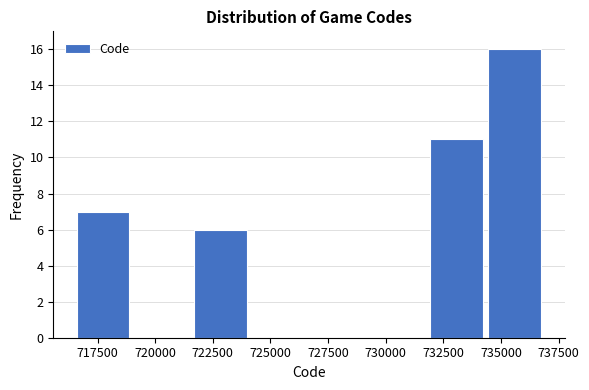

What is the height of the bar covering 721500 to 724000 on the x-axis? Neither the bar edges nor the heights are printed on the chart, so give them approximately, as read against the axes.

6